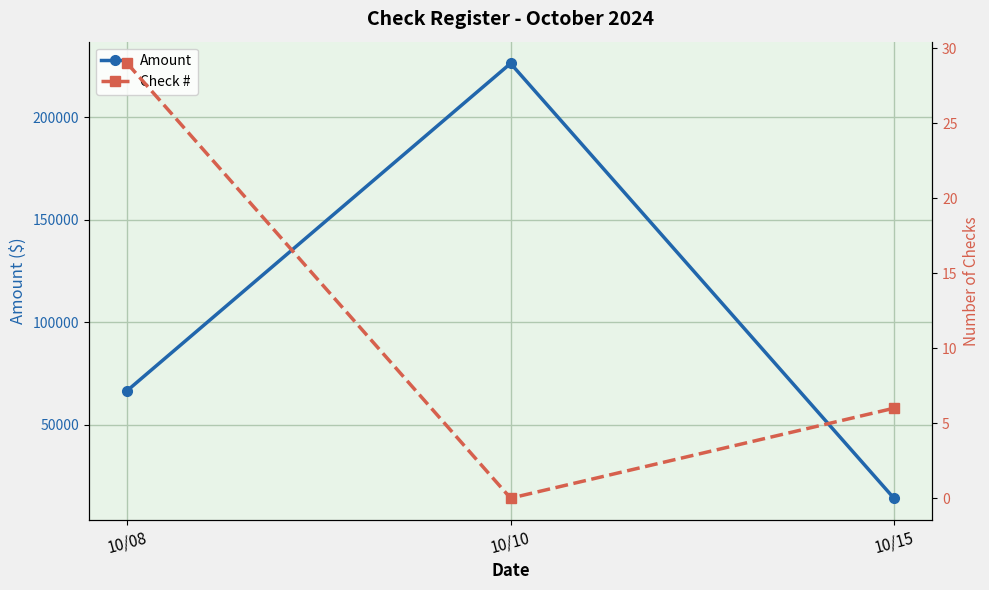

What is the average value of the Amount series?

102359.5